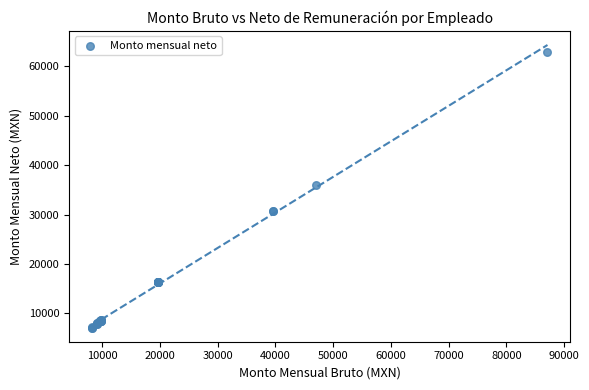

What Y value in the scatter plot is closest to 35044?

35984.6